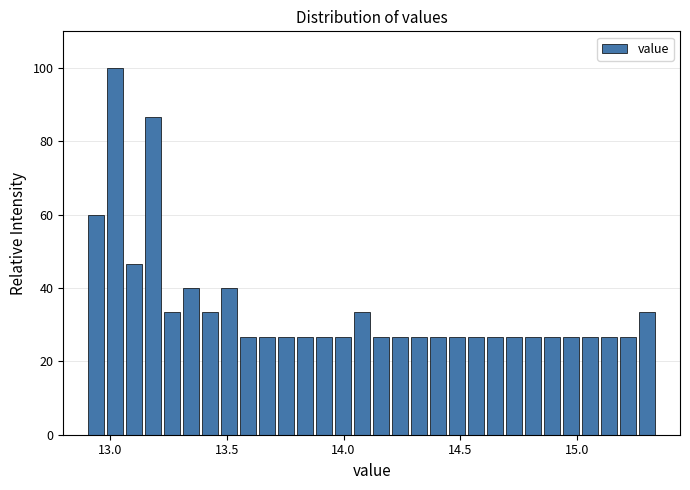

Read against the x-axis, roughly where is the centre of the tallest bar?

13.00